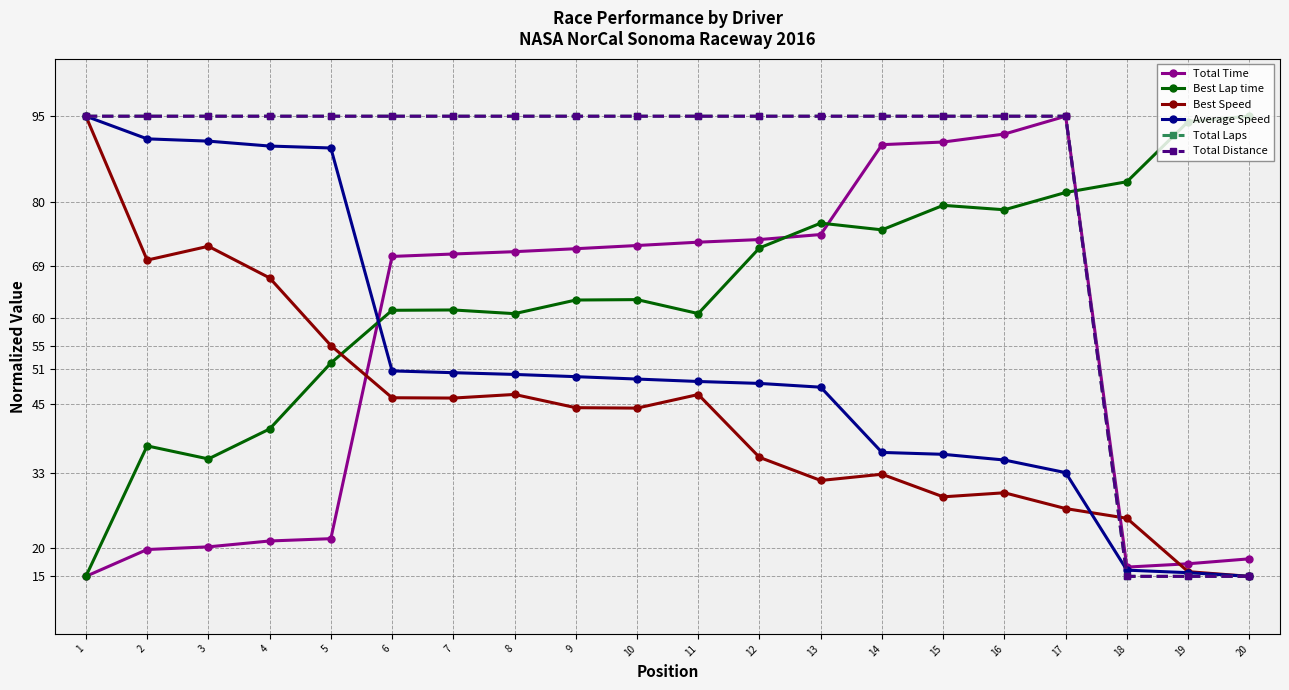

What is the spread (max minus min) of values at 17?

68.2